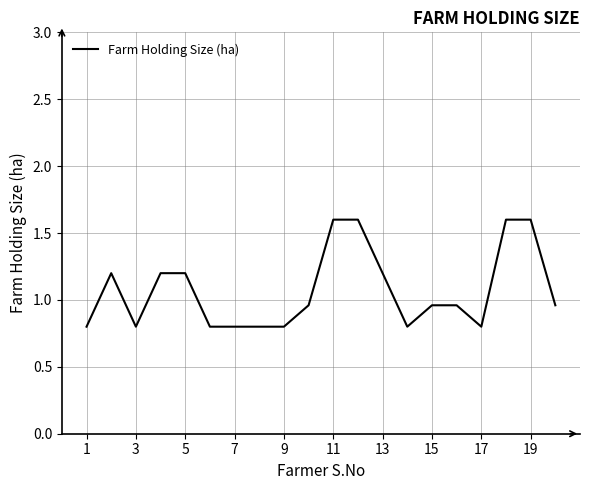

What is the minimum value shown in the chart?

0.8